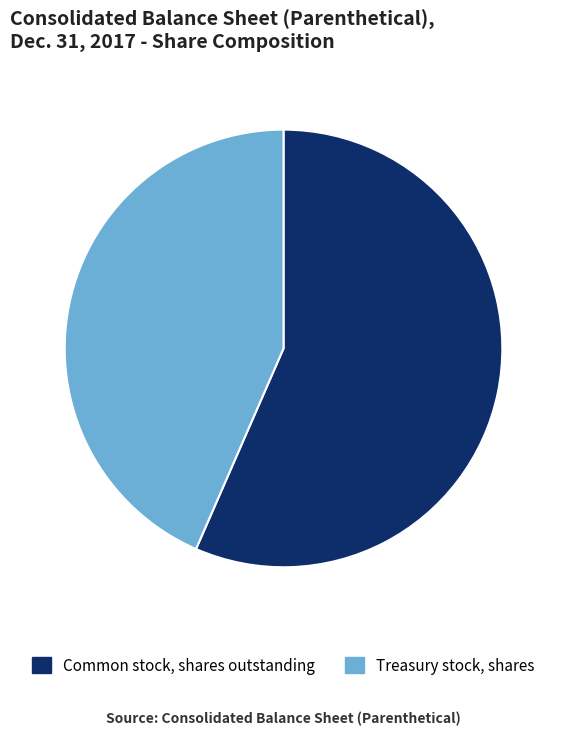

How many segments does this pie chart have?

2